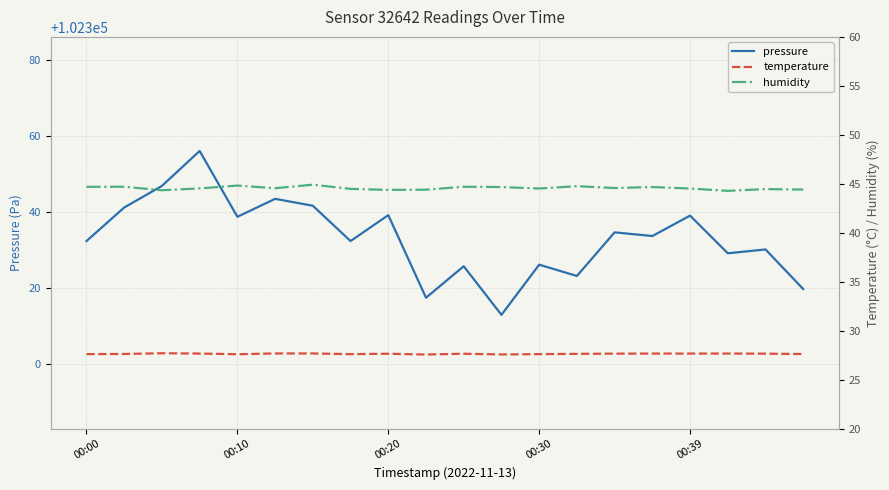

Is the value of temperature at 9 greater than the value of pressure at 16?

No